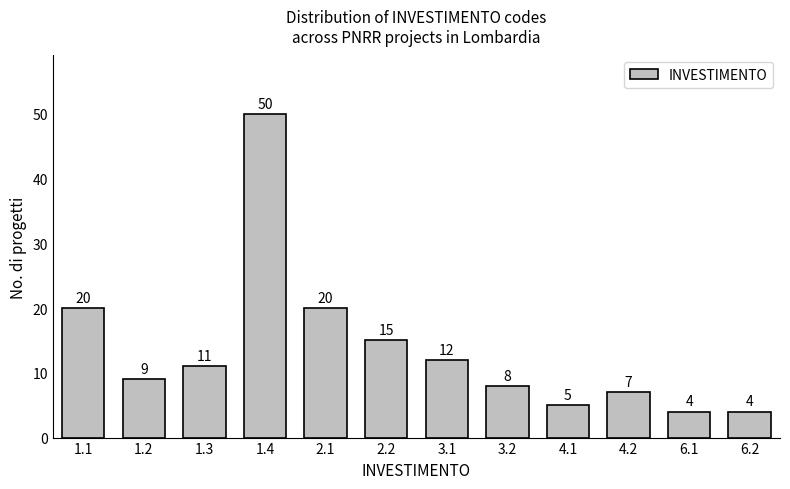

Reading left to right, what are all the values shown in this chart?

20	9	11	50	20	15	12	8	5	7	4	4